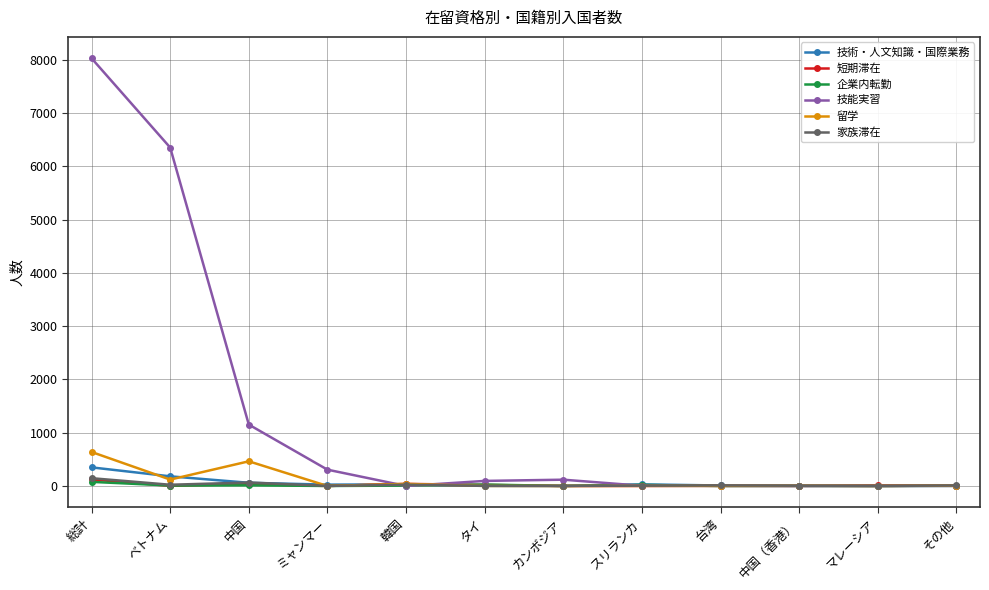

Which series has the widest spread of values?

技能実習